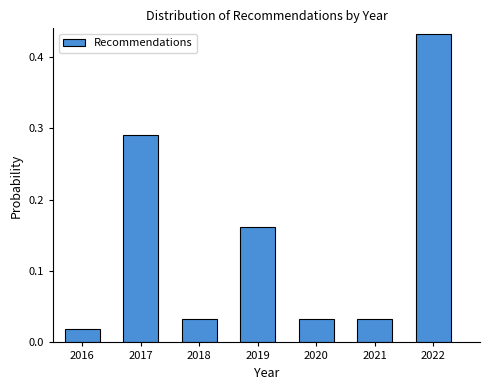

Reading left to right, list every bar in this chart as the range it spans on the x-axis followed by its height. The values are not printed on the chart, so give them approximately, as read against the axis.

2015.5 to 2016.5: 0.02
2016.5 to 2017.5: 0.29
2017.5 to 2018.5: 0.03
2018.5 to 2019.5: 0.16
2019.5 to 2020.5: 0.03
2020.5 to 2021.5: 0.03
2021.5 to 2022.5: 0.43